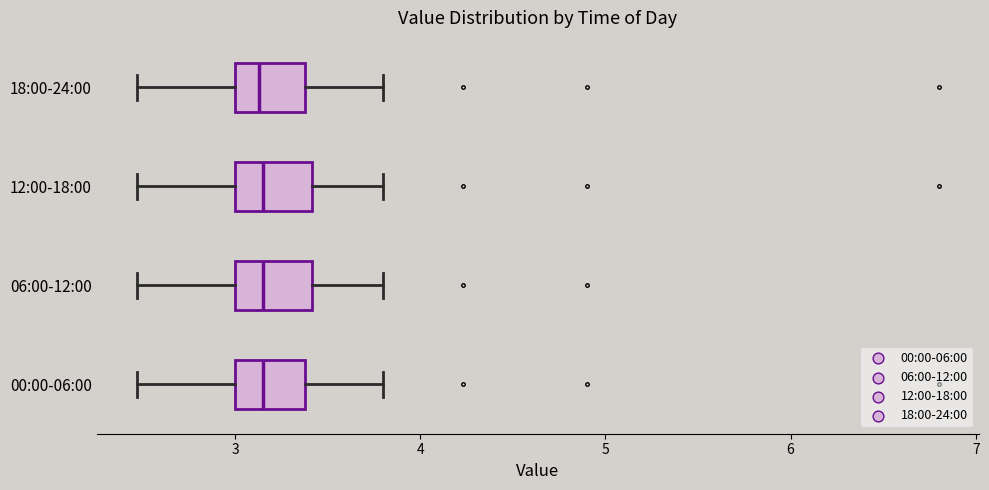

Reading bottom to top, read every box against the x-axis: the position of its median line, the range the box covers, and the ends of its whiskers. The values are not printed on the chart, so give them approximately, as read against the axis.

00:00-06:00: median 3.2, box 3.0 to 3.4, whiskers 2.5 to 3.8
06:00-12:00: median 3.2, box 3.0 to 3.4, whiskers 2.5 to 3.8
12:00-18:00: median 3.2, box 3.0 to 3.4, whiskers 2.5 to 3.8
18:00-24:00: median 3.1, box 3.0 to 3.4, whiskers 2.5 to 3.8